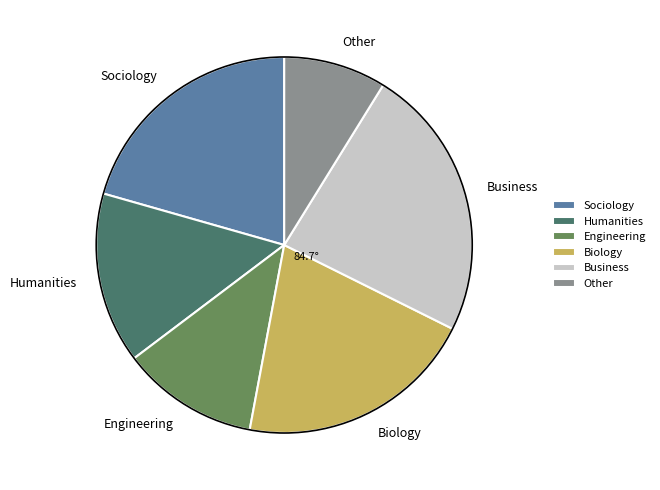

Approximately how many times larger is the value at Other compared to Engineering?

0.7